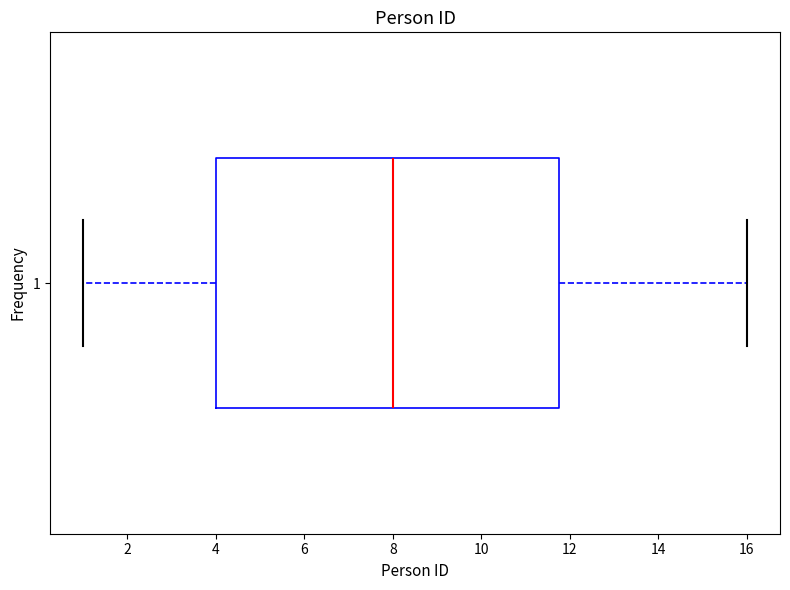

Where is the right edge of the box at y = 1 on the x-axis? The values are not printed on the chart, so give them approximately, as read against the axis.

11.8